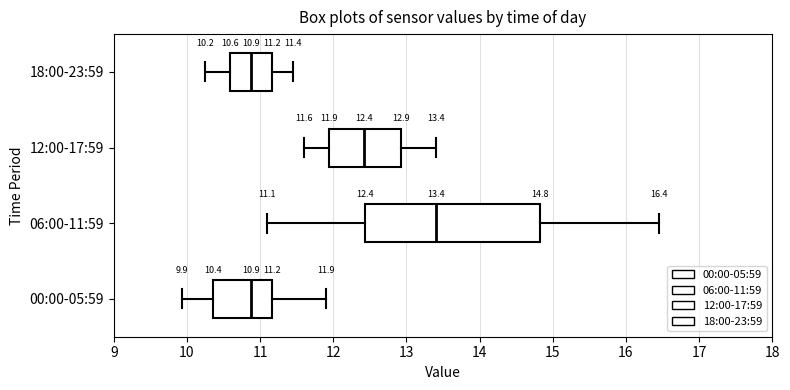

Which box is the widest, from its left edge to its right edge?

06:00-11:59